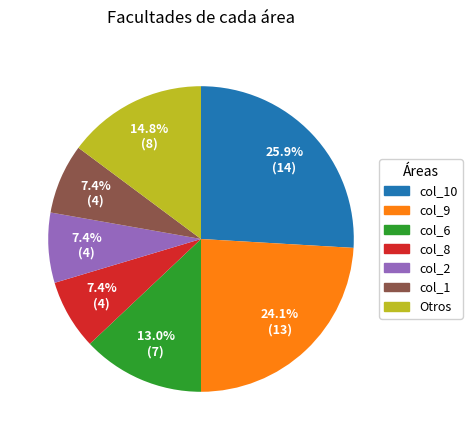

Is there a majority slice in this chart?

No